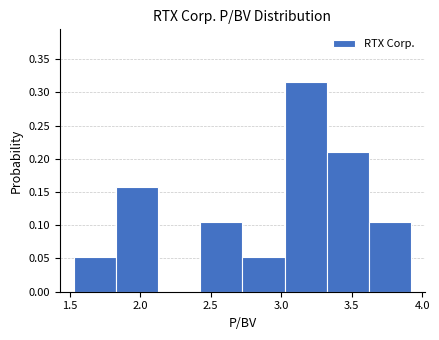

How tall is the bar that spans 2.45 to 2.75 on the x-axis? Neither the bar edges nor the heights are printed on the chart, so give them approximately, as read against the axes.

0.105